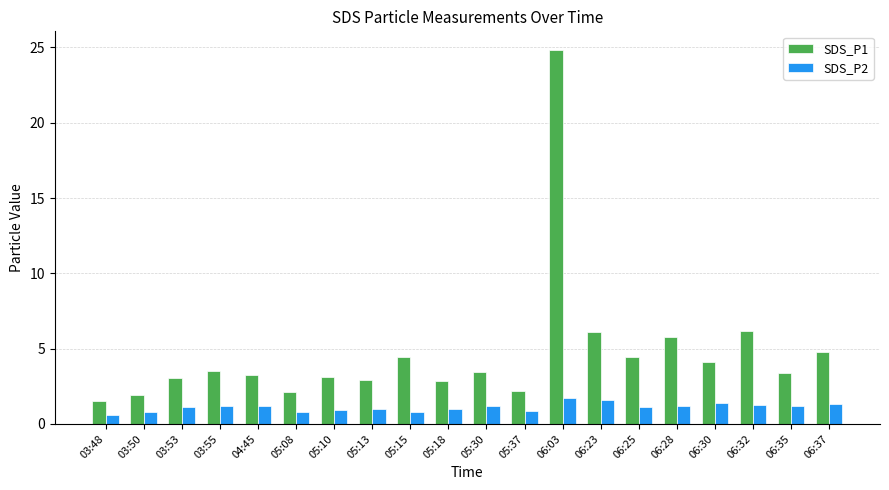

What is the sum of all SDS_P1 values?

94.1